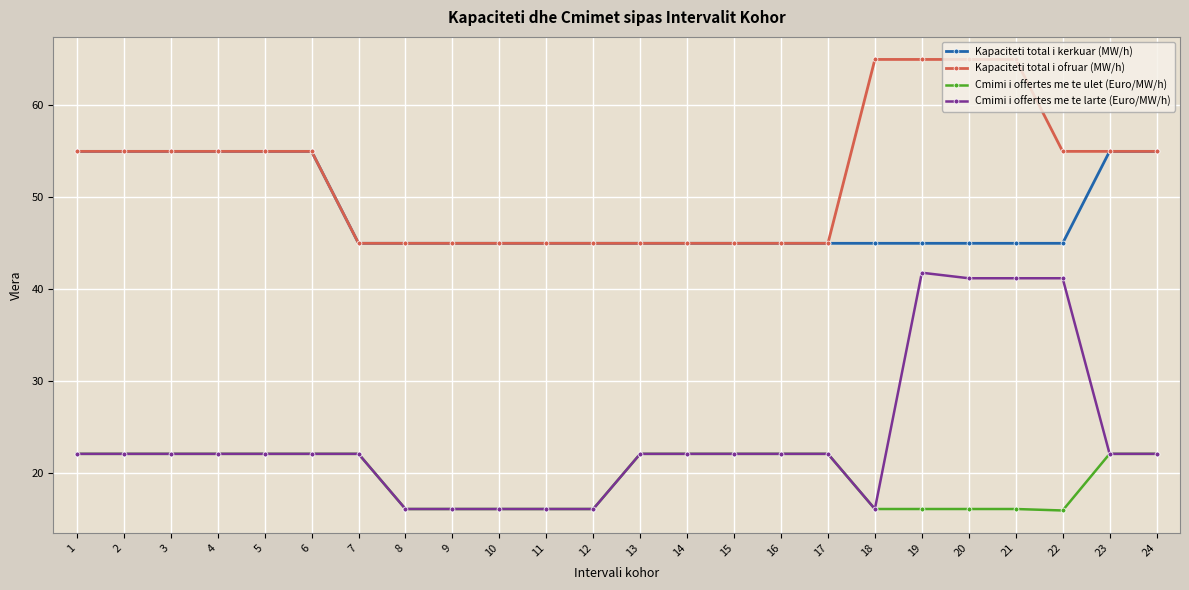

What is the highest value of the Cmimi i offertes me te larte (Euro/MW/h) series?

41.8